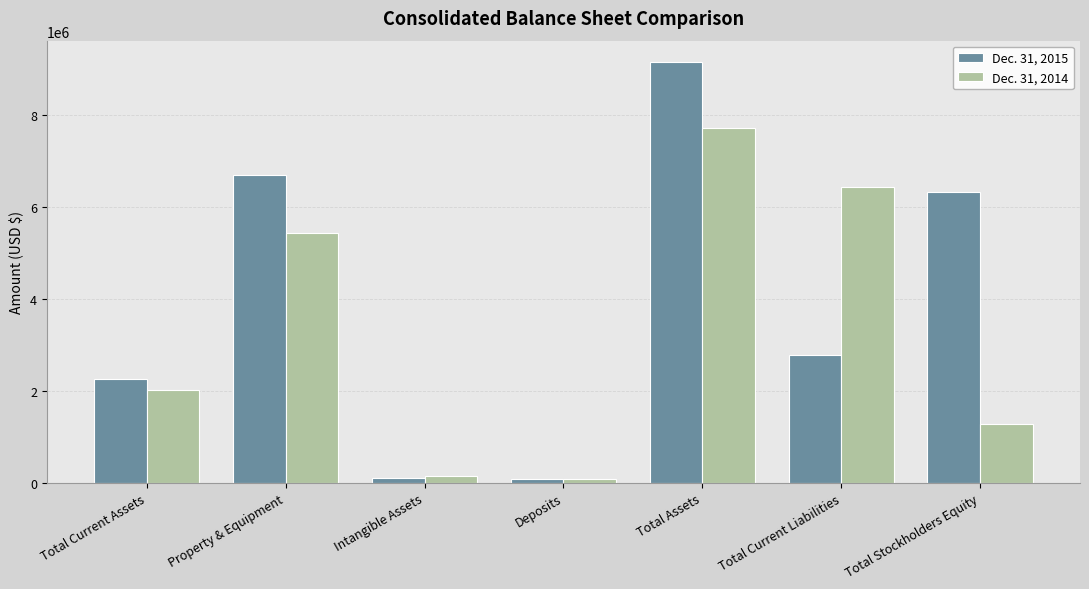

At which category is the sum across all series the highest?

Total Assets